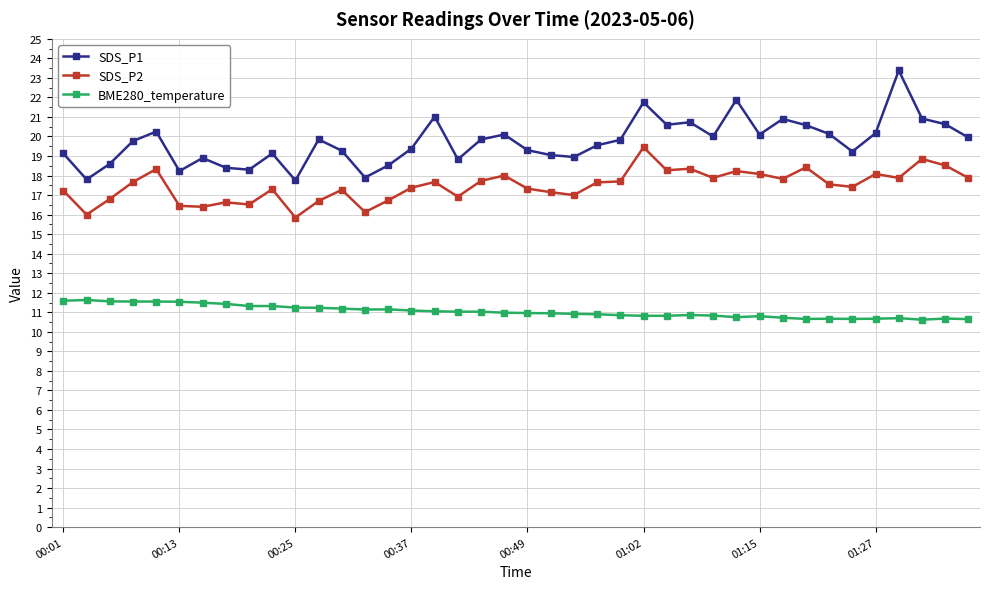

What is the maximum value for SDS_P1?

23.4